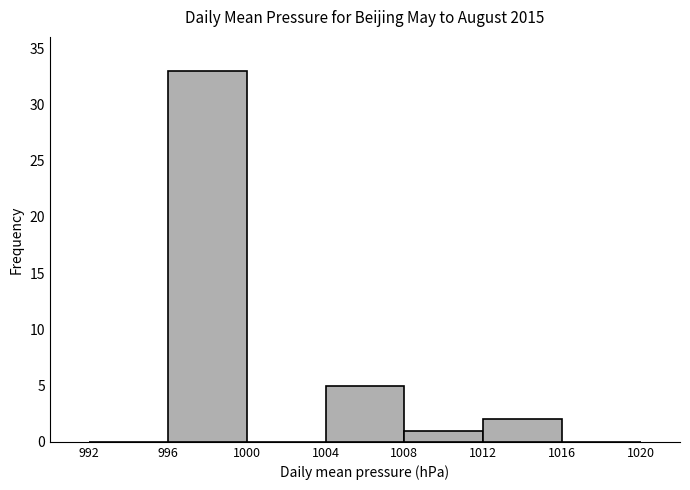

Reading left to right, transcribe this chart: for each bar, give the range it covers on the x-axis and its height. The values are not printed on the chart, so give them approximately, as read against the axis.

992 to 996: 0
996 to 1000: 33
1000 to 1004: 0
1004 to 1008: 5
1008 to 1012: 1
1012 to 1016: 2
1016 to 1020: 0